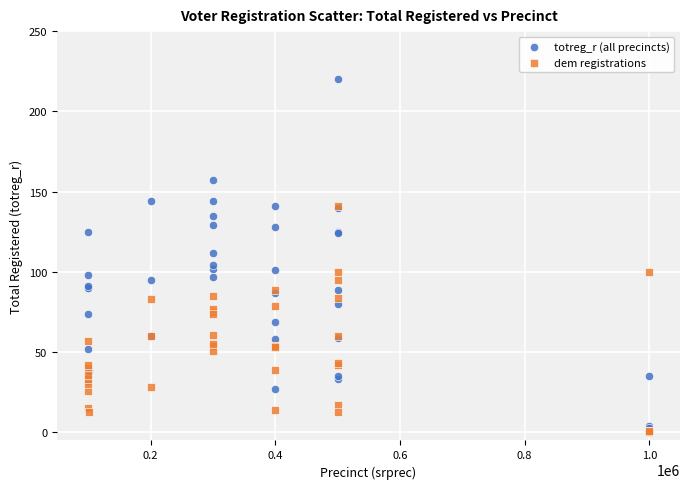

What are all the series names shown in the legend?

totreg_r (all precincts), dem registrations